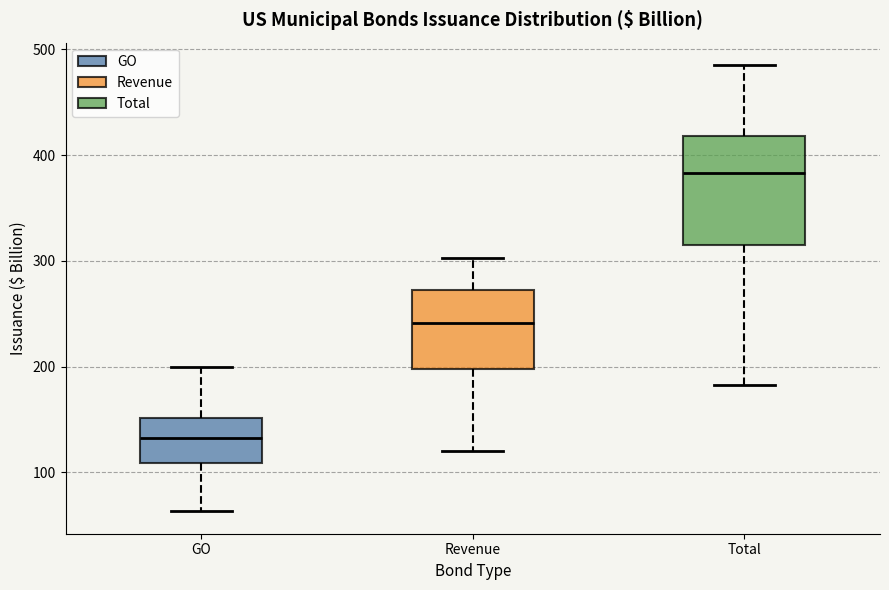

Comparing the boxes themselves (not the whiskers), which one is the tallest?

Total